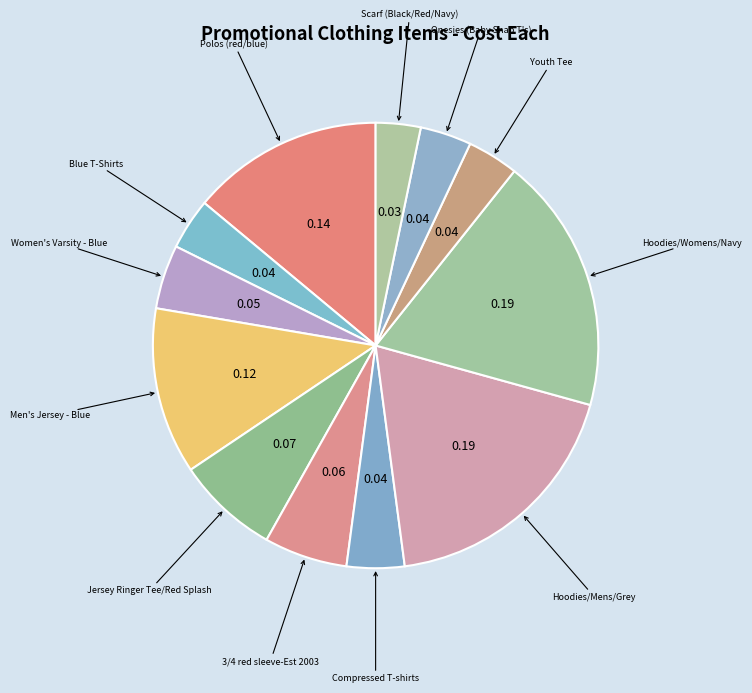

Approximately how many times larger is the value at Youth Tee compared to Scarf (Black/Red/Navy)?

1.1